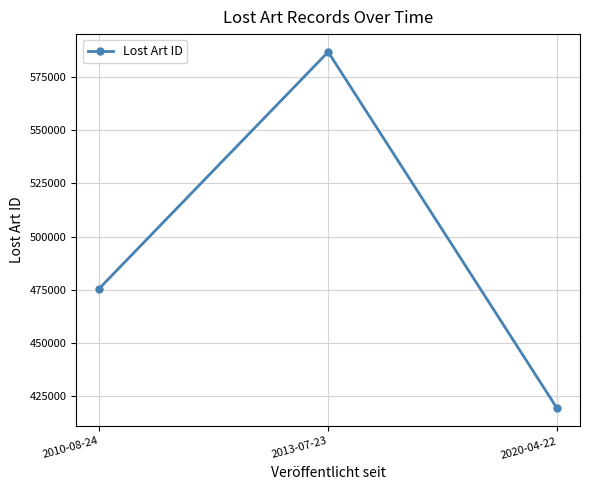

List the labels in order of value, smallest first.

2020-04-22, 2010-08-24, 2013-07-23